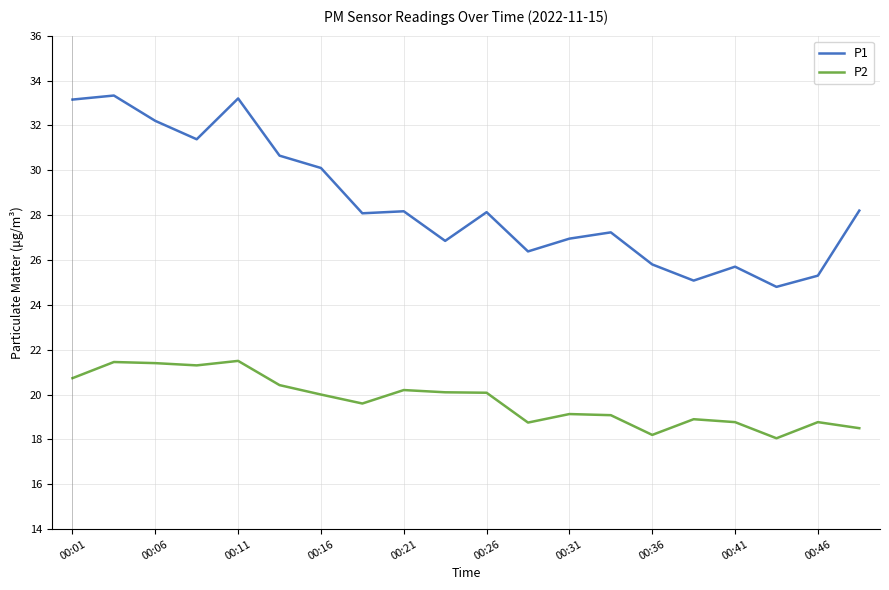

What is the maximum value shown in the chart?

33.3